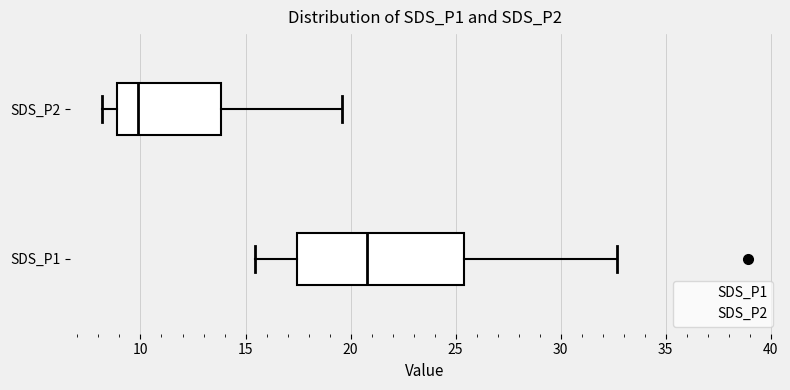

Where is the right edge of the box for SDS_P1 on the x-axis? The values are not printed on the chart, so give them approximately, as read against the axis.

25.5